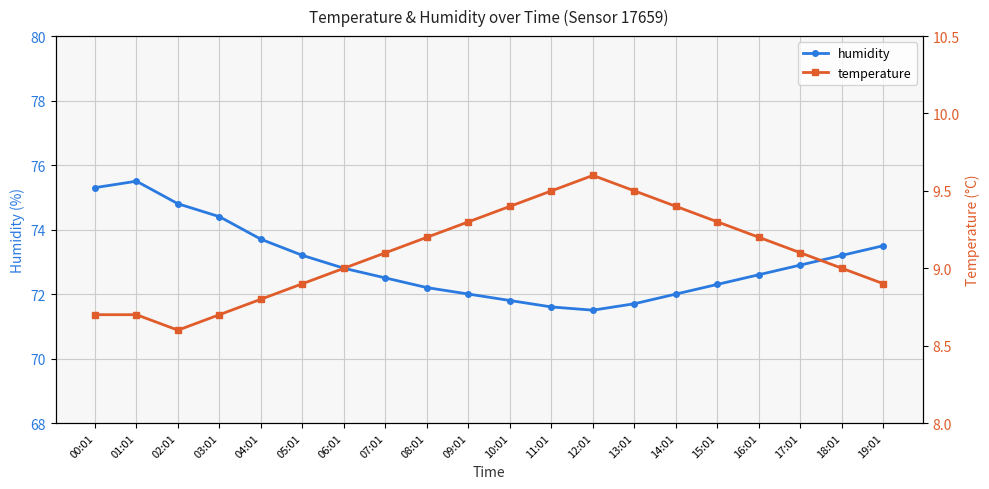

What is the smallest value displayed?

8.6